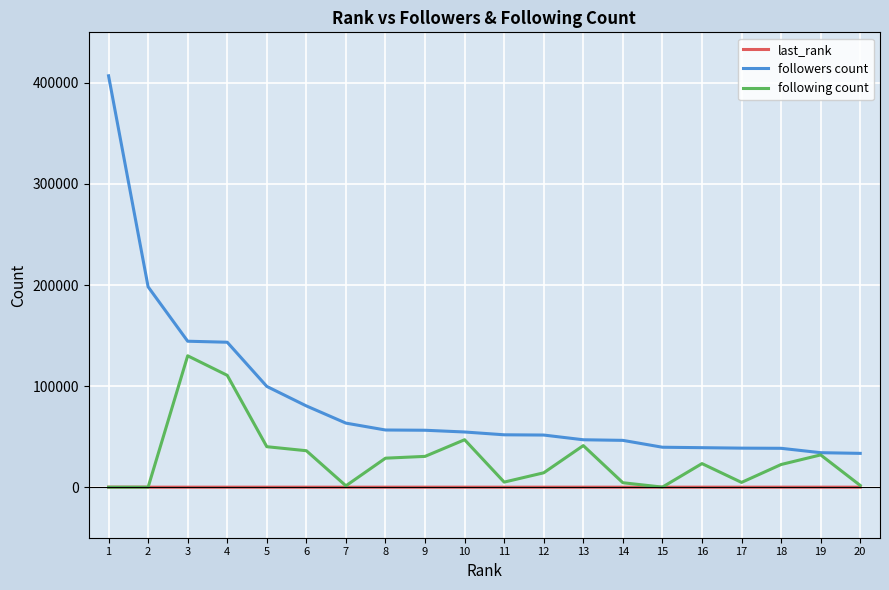

Which series has the largest range (max minus min)?

followers count